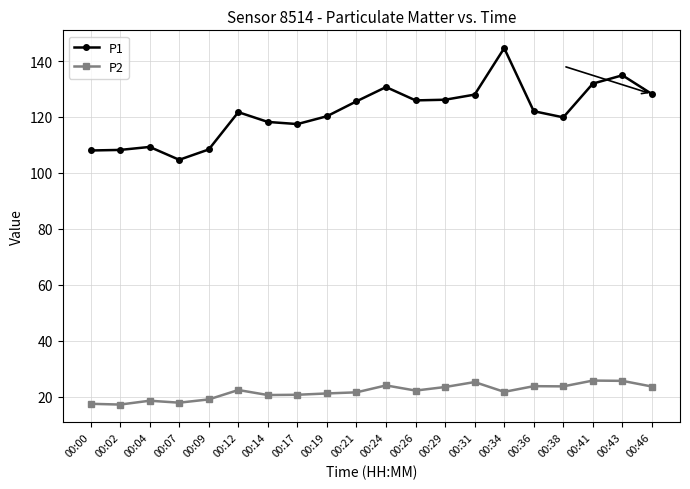

What is the total value across all series at 00:19?

141.5